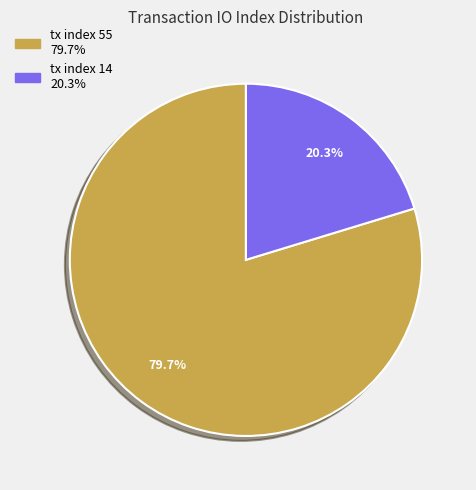

Is there a majority slice in this chart?

Yes